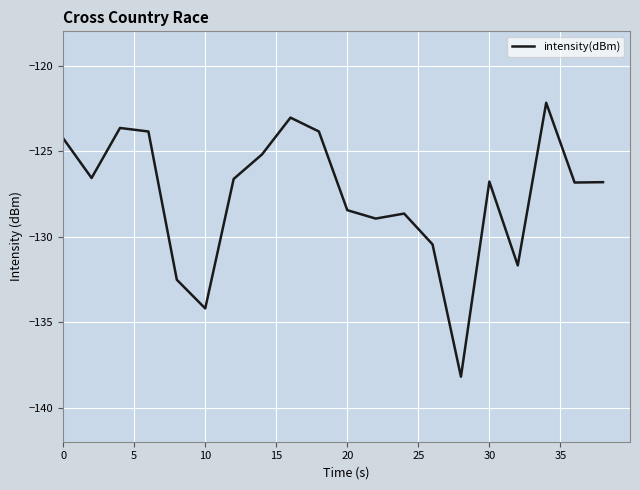

What is the greatest value displayed?

-122.2